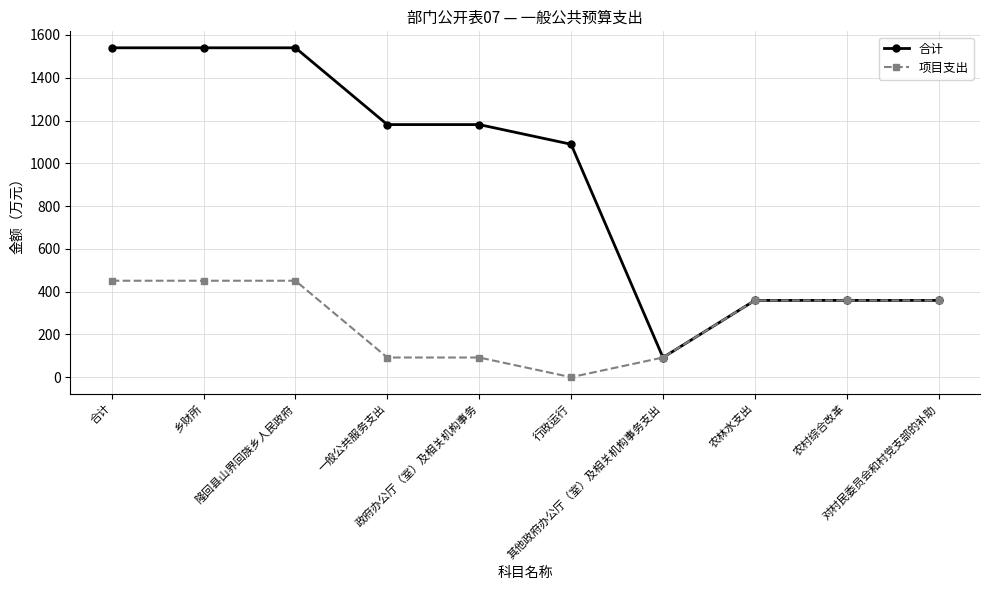

How many 项目支出 values are between 92 and 451?

9